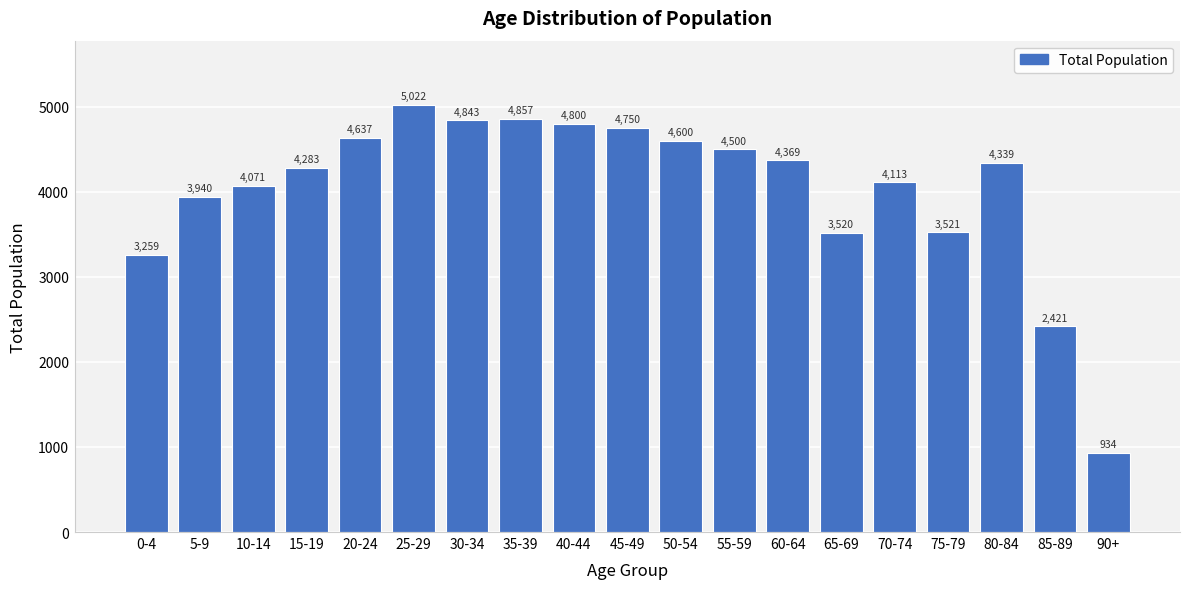

Reading right to left, list all the values displayed in this chart.

90+=934	85-89=2421	80-84=4339	75-79=3521	70-74=4113	65-69=3520	60-64=4369	55-59=4500	50-54=4600	45-49=4750	40-44=4800	35-39=4857	30-34=4843	25-29=5022	20-24=4637	15-19=4283	10-14=4071	5-9=3940	0-4=3259